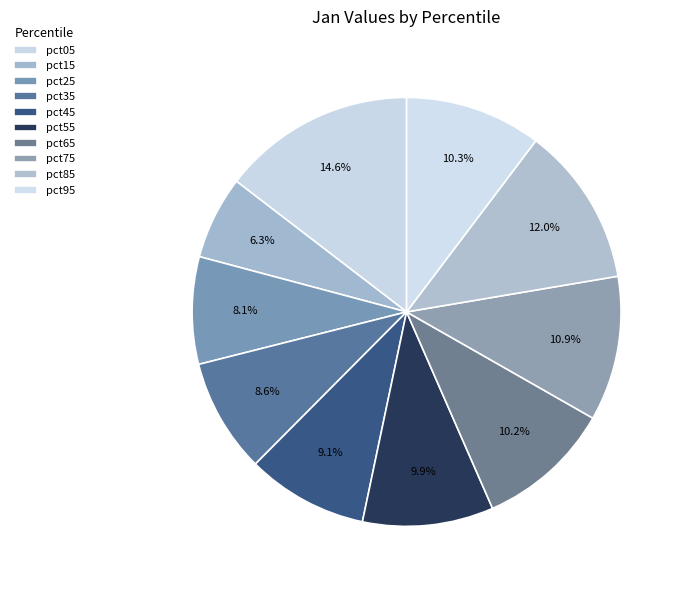

What percentage is NOT represented by pct05?

85.4%